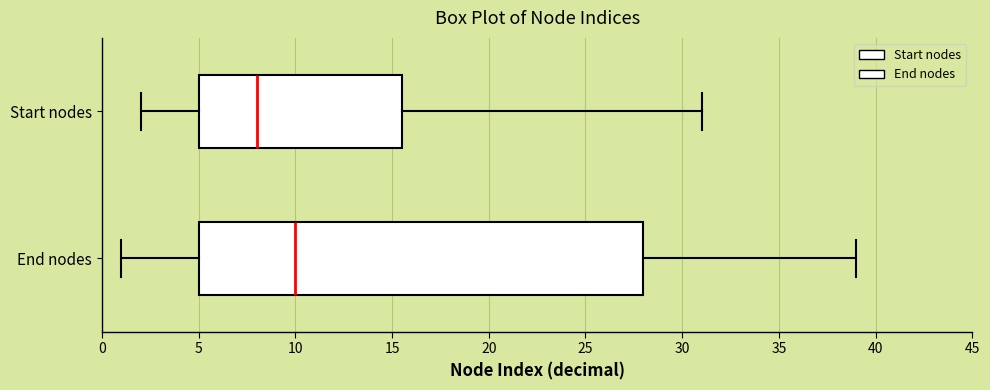

Reading bottom to top, transcribe this box plot: for each box, give where its median line is, the range the box spans, and where its two whiskers end, as read against the x-axis. The values are not printed on the chart, so give them approximately, as read against the axis.

End nodes: median 10.0, box 5.0 to 28.0, whiskers 1.0 to 39.0
Start nodes: median 8.0, box 5.0 to 15.5, whiskers 2.0 to 31.0